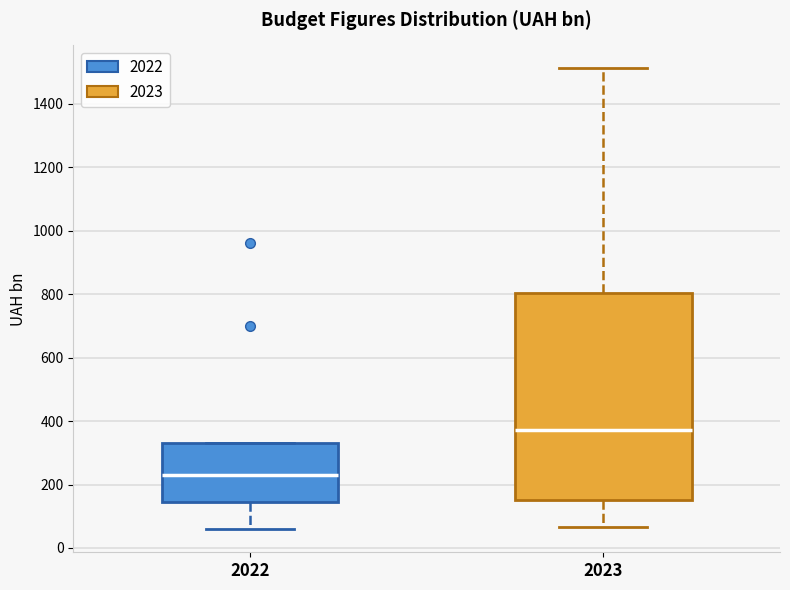

Reading left to right, read every box against the y-axis: the position of its median line, the range the box covers, and the ends of its whiskers. The values are not printed on the chart, so give them approximately, as read against the axis.

2022: median 240, box 140 to 340, whiskers 60 to 340
2023: median 380, box 140 to 800, whiskers 60 to 1520